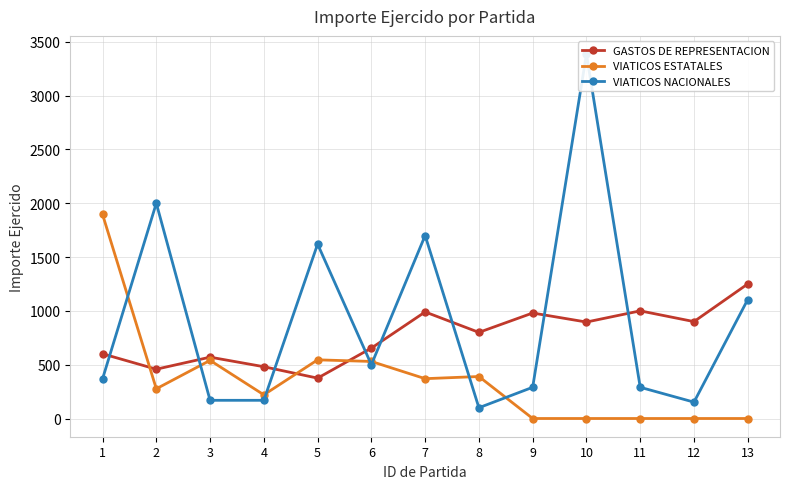

Where do VIATICOS NACIONALES and GASTOS DE REPRESENTACION first cross each other?

1 and 2